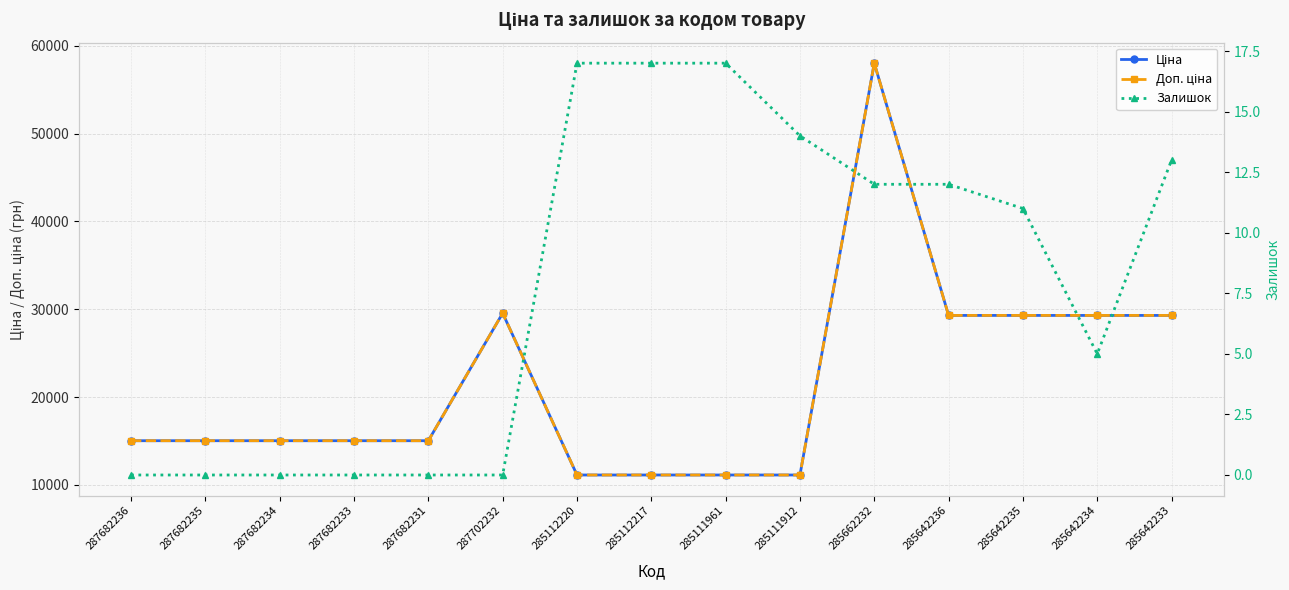

Rank the categories by Доп. ціна value from lowest to highest.

285112220, 285112217, 285111961, 285111912, 287682236, 287682235, 287682234, 287682233, 287682231, 285642236, 285642235, 285642234, 285642233, 287702232, 285662232